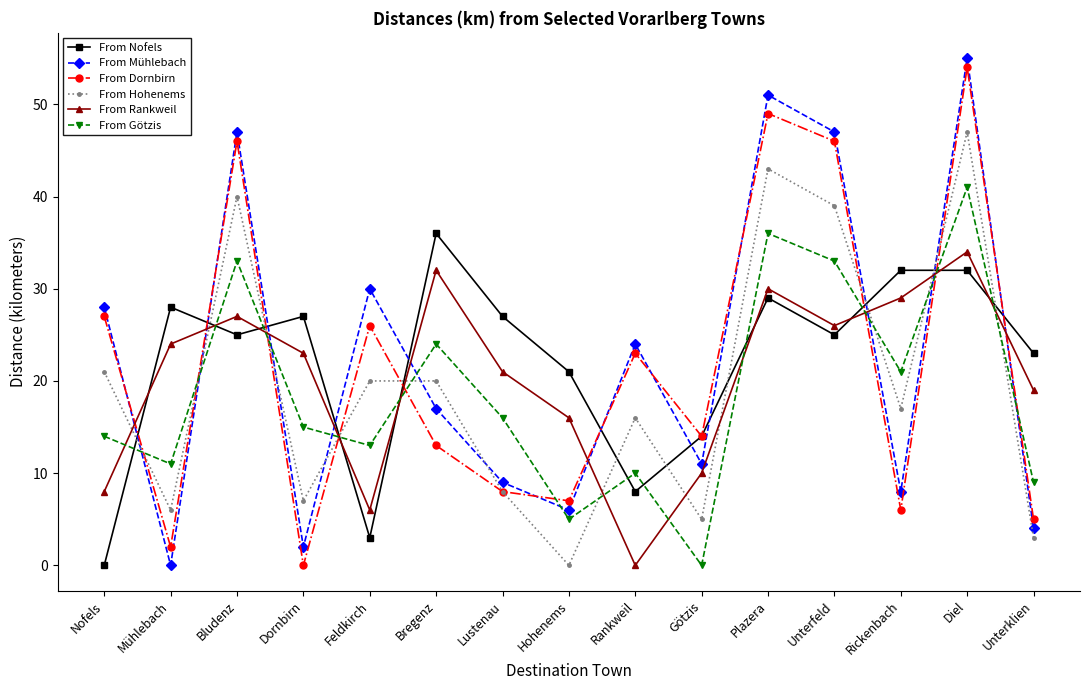

Which series has the largest total across all categories?

From Mühlebach